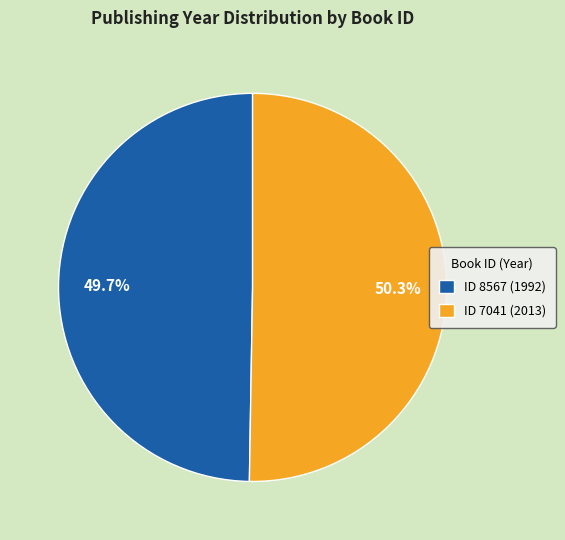

What is the largest slice in the pie chart?

ID 7041 (2013)